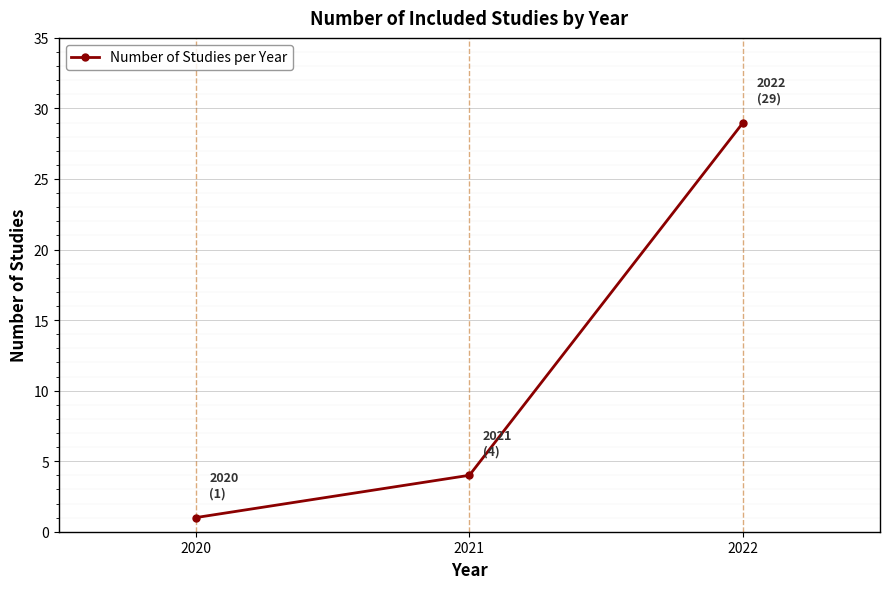

How many lines are shown in the chart?

1